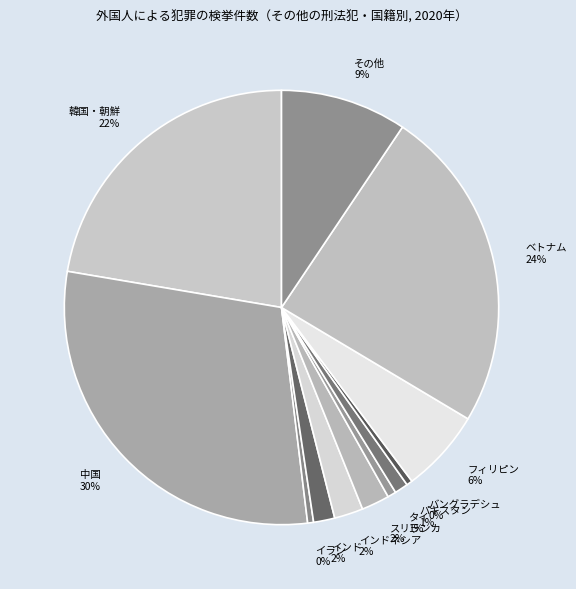

Does any single category account for the majority?

No